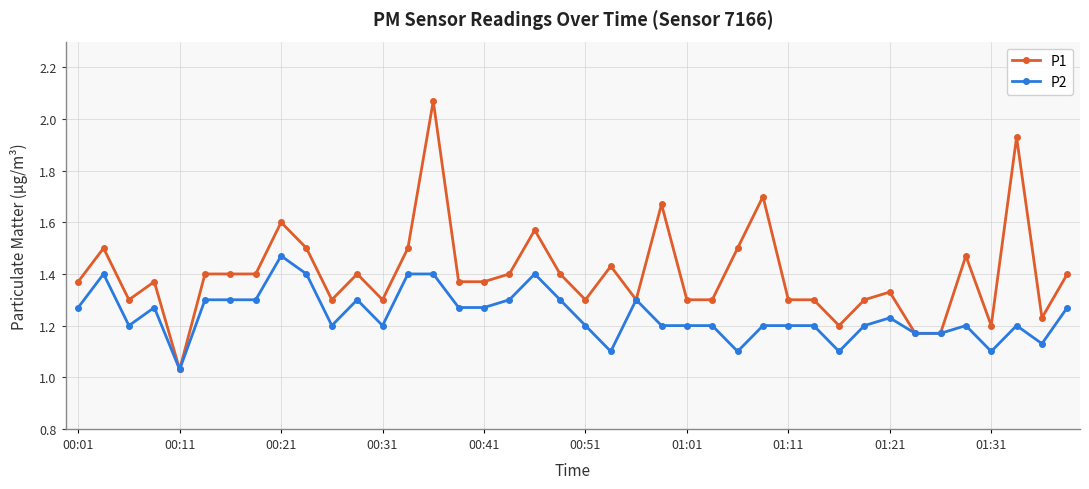

Which series has the largest total across all categories?

P1